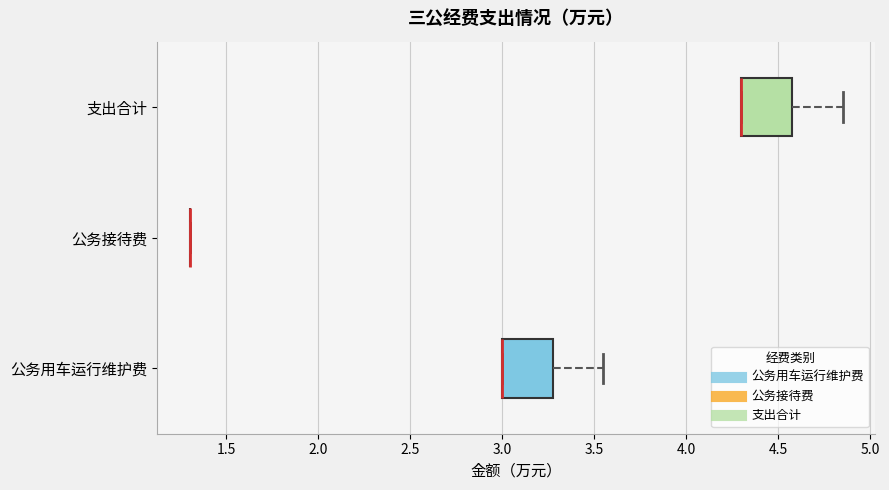

Where is the left edge of the box for 支出合计 on the x-axis? The values are not printed on the chart, so give them approximately, as read against the axis.

4.30